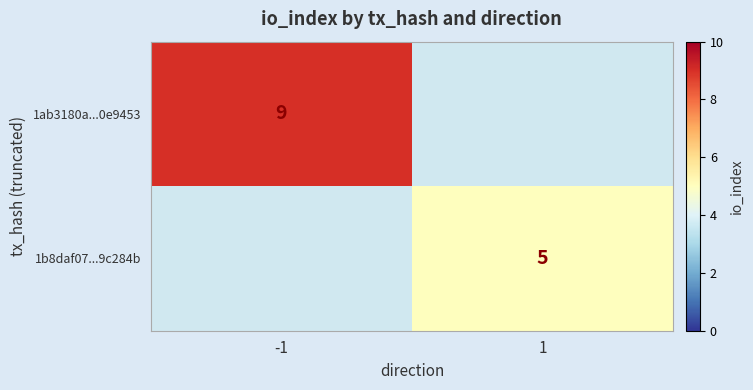

Is the value of 1b8daf07...9c284b at 1 greater than the value of 1ab3180a...0e9453 at -1?

No